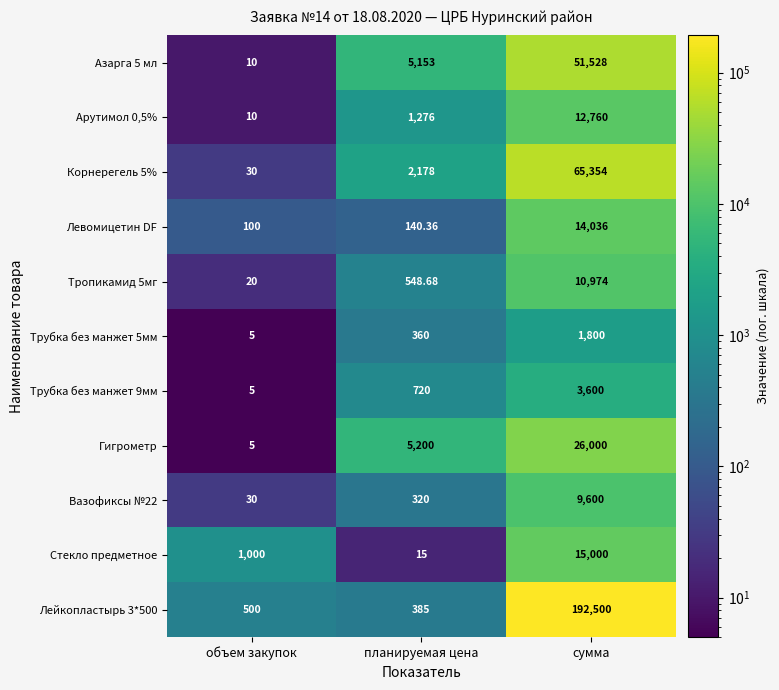

Where does the Левомицетин DF series first go above 140?

планируемая цена